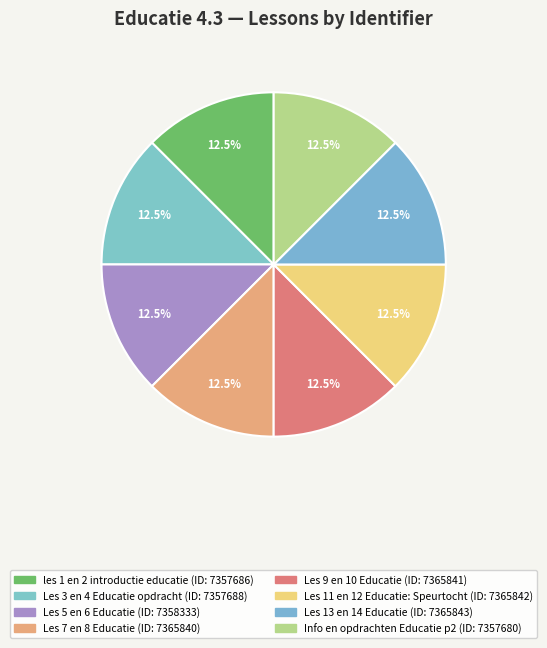

Count the number of slices in the pie.

8